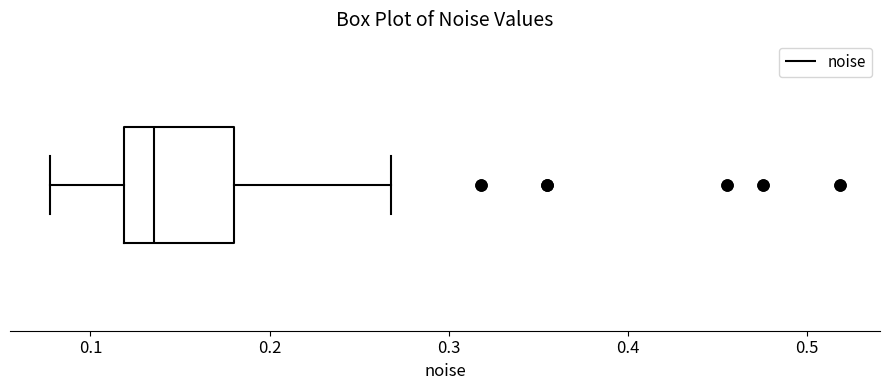

Transcribe this box plot: give where the median line is, the range the box spans, and where the two whiskers end, as read against the x-axis. The values are not printed on the chart, so give them approximately, as read against the axis.

median 0.14, box 0.12 to 0.18, whiskers 0.08 to 0.27